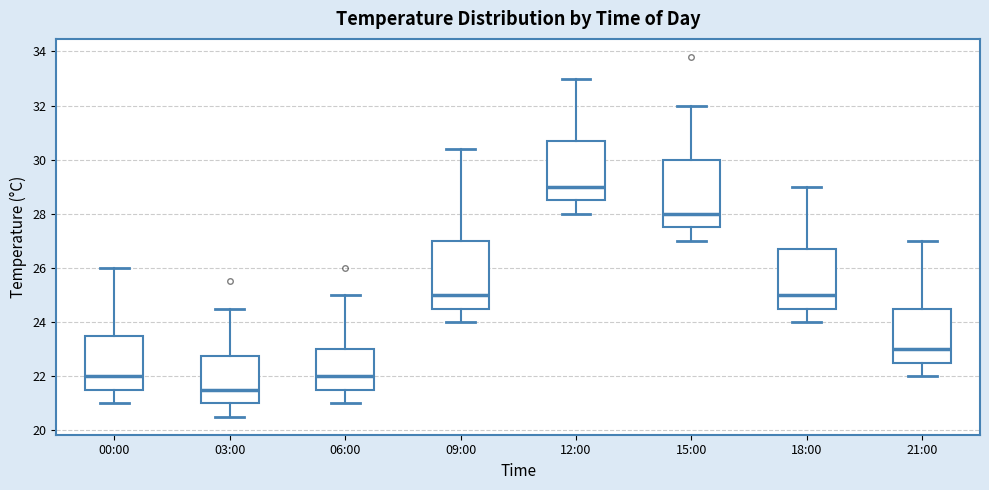

Reading left to right, read every box against the y-axis: the position of its median line, the range the box covers, and the ends of its whiskers. The values are not printed on the chart, so give them approximately, as read against the axis.

00:00: median 22.0, box 21.6 to 23.6, whiskers 21.0 to 26.0
03:00: median 21.6, box 21.0 to 22.8, whiskers 20.6 to 24.6
06:00: median 22.0, box 21.6 to 23.0, whiskers 21.0 to 25.0
09:00: median 25.0, box 24.6 to 27.0, whiskers 24.0 to 30.4
12:00: median 29.0, box 28.6 to 30.8, whiskers 28.0 to 33.0
15:00: median 28.0, box 27.6 to 30.0, whiskers 27.0 to 32.0
18:00: median 25.0, box 24.6 to 26.8, whiskers 24.0 to 29.0
21:00: median 23.0, box 22.6 to 24.6, whiskers 22.0 to 27.0